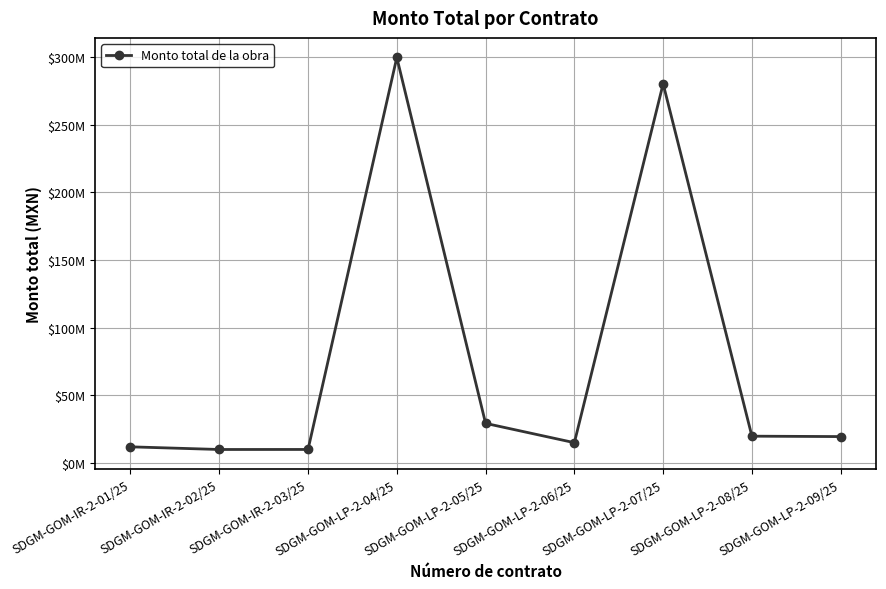

Does the chart have visible grid lines?

Yes